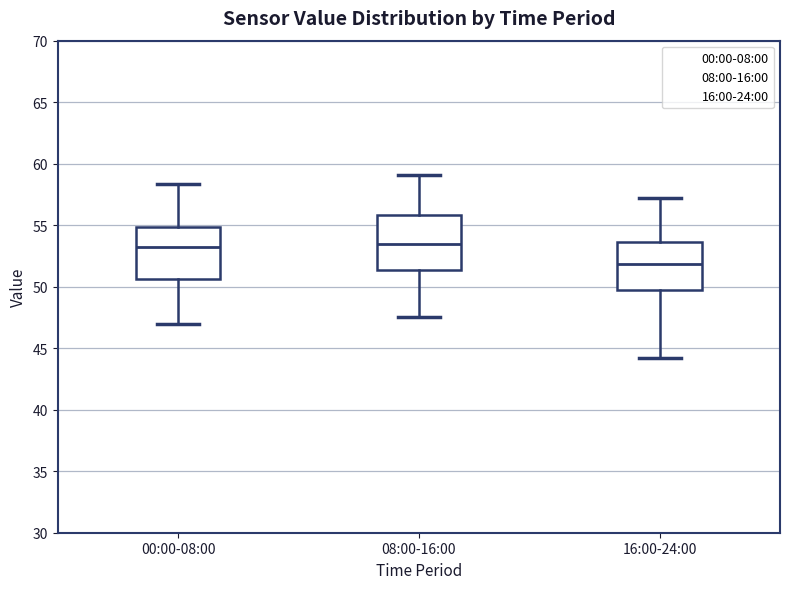

Where is the upper edge of the box for 08:00-16:00 on the y-axis? The values are not printed on the chart, so give them approximately, as read against the axis.

56.0